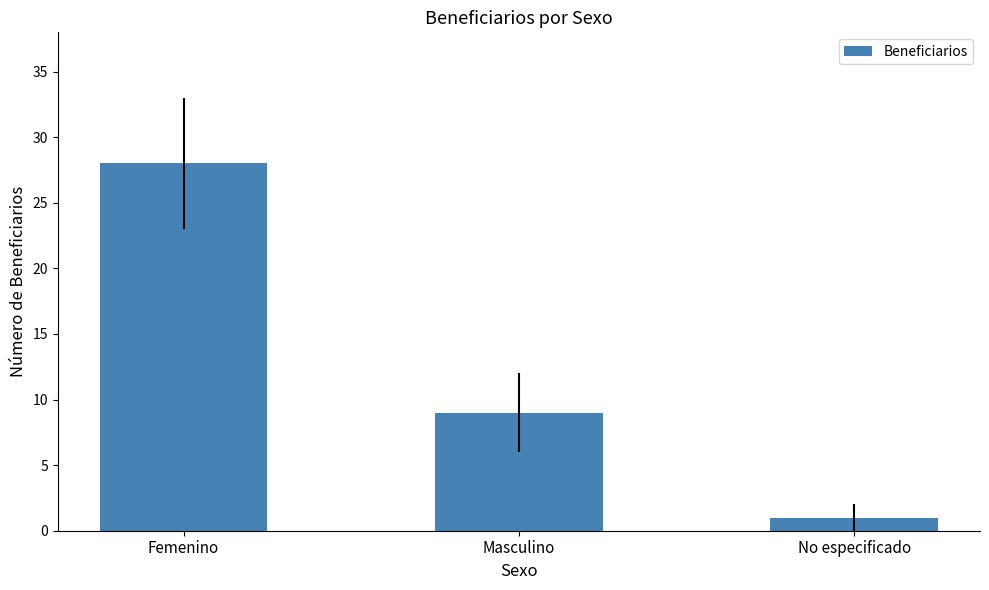

What is the value of the 1st bar from the left?

28